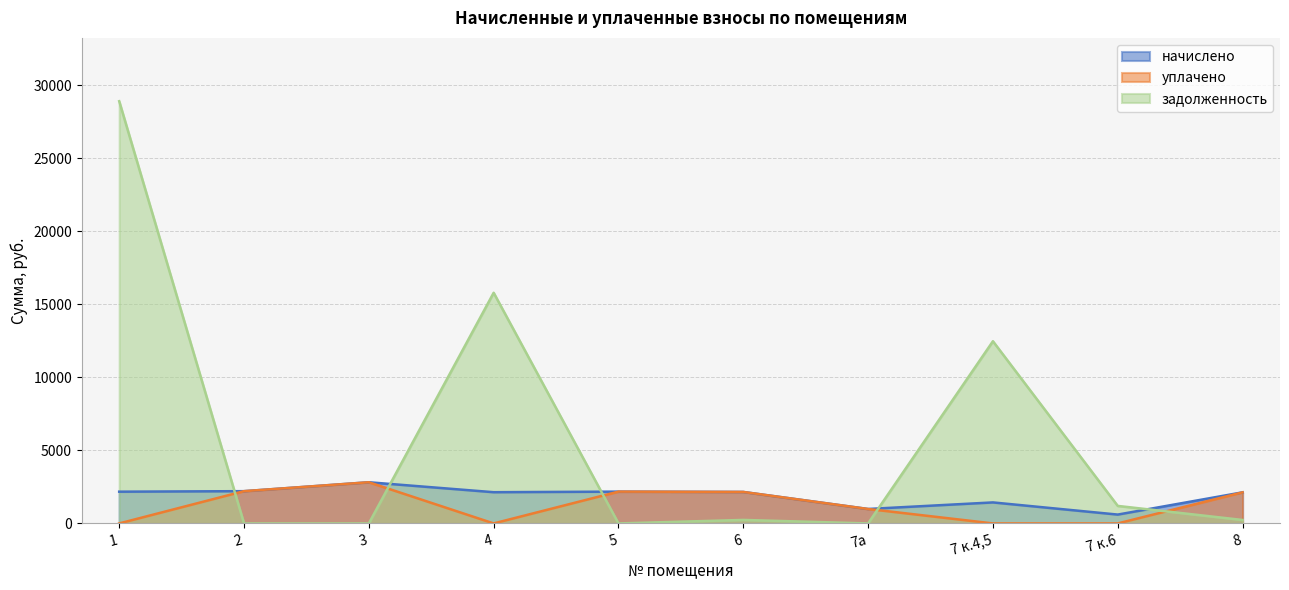

Reading left to right, transcribe all the data shown in this chart.

начислено: 1=2174.0	2=2209.7	3=2820.1	4=2138.4	5=2178.5	6=2156.2	7а=989.0	7 к.4,5=1439.0	7 к.6=605.9	8=2129.5
уплачено: 1=0.0	2=2209.7	3=2820.1	4=0.0	5=2178.5	6=2156.2	7а=989.0	7 к.4,5=0.0	7 к.6=0.0	8=2129.5
задолженность: 1=28916.1	2=0.0	3=0.0	4=15797.0	5=0.0	6=239.6	7а=0.0	7 к.4,5=12477.7	7 к.6=1199.8	8=236.6